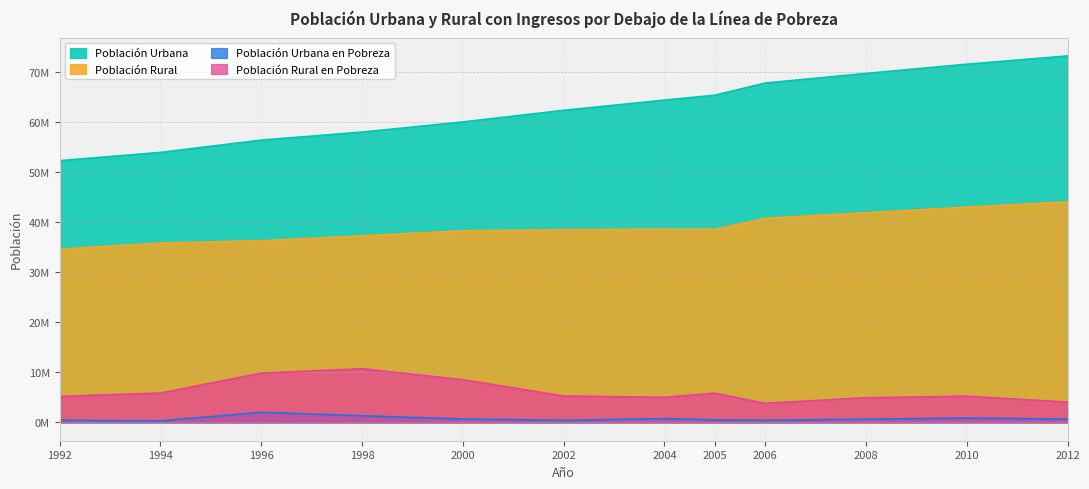

True or false: Población Urbana and Población Rural en Pobreza intersect in this chart.

False